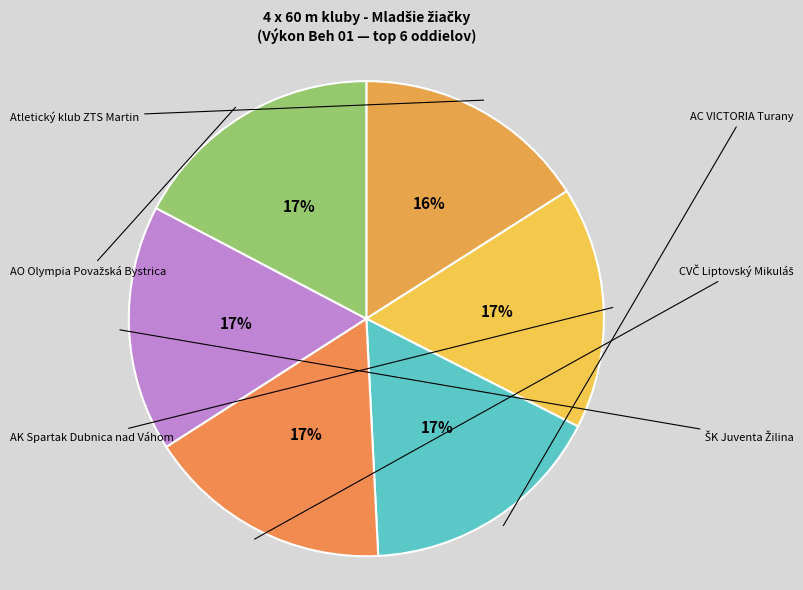

How many segments does this pie chart have?

6